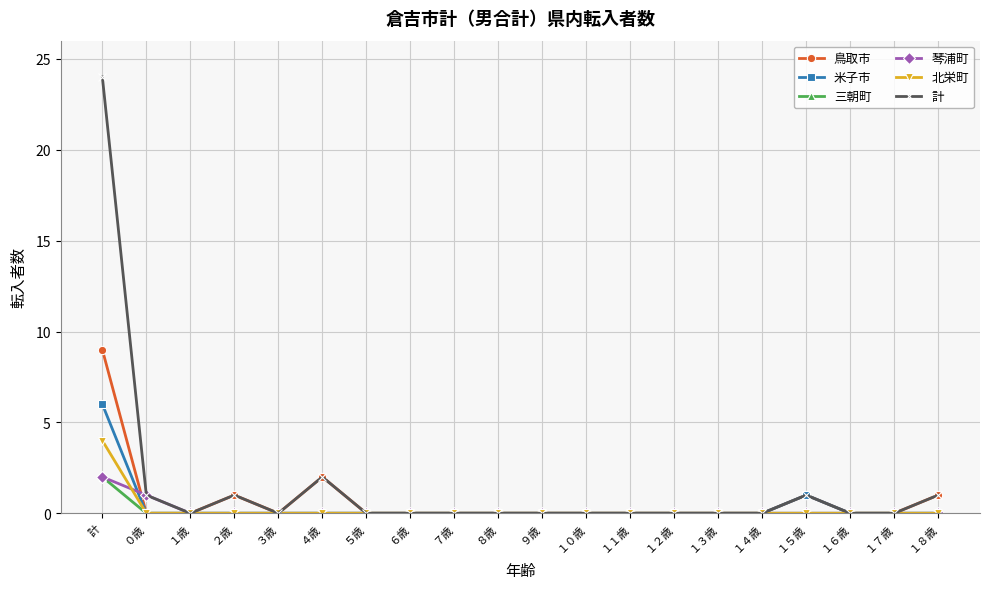

Which label corresponds to the largest value in the chart?

計